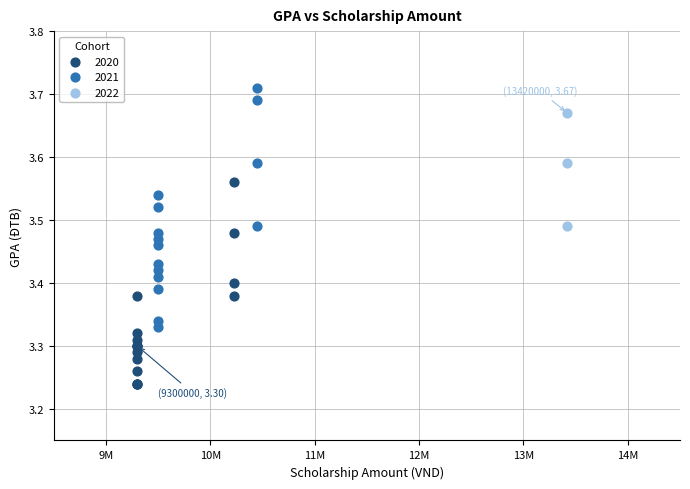

Which series has the largest Y range (max minus min)?

2021